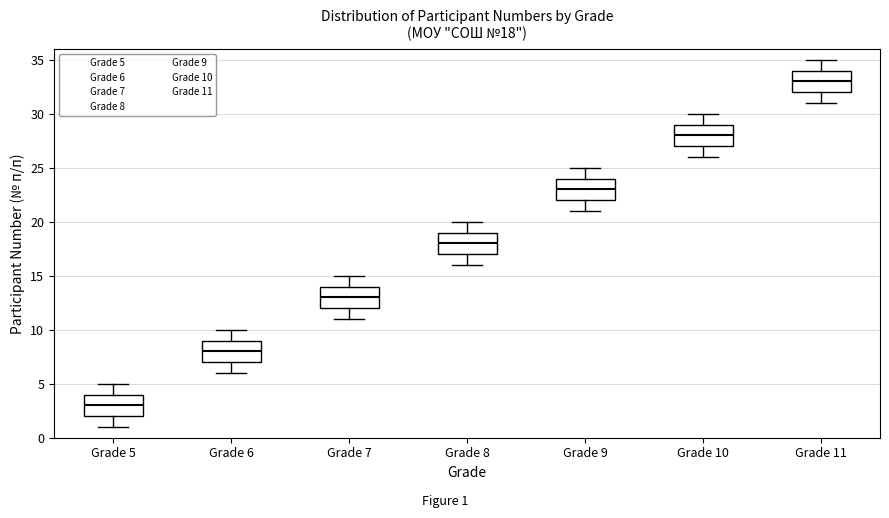

Which box's median line is the highest?

Grade 11